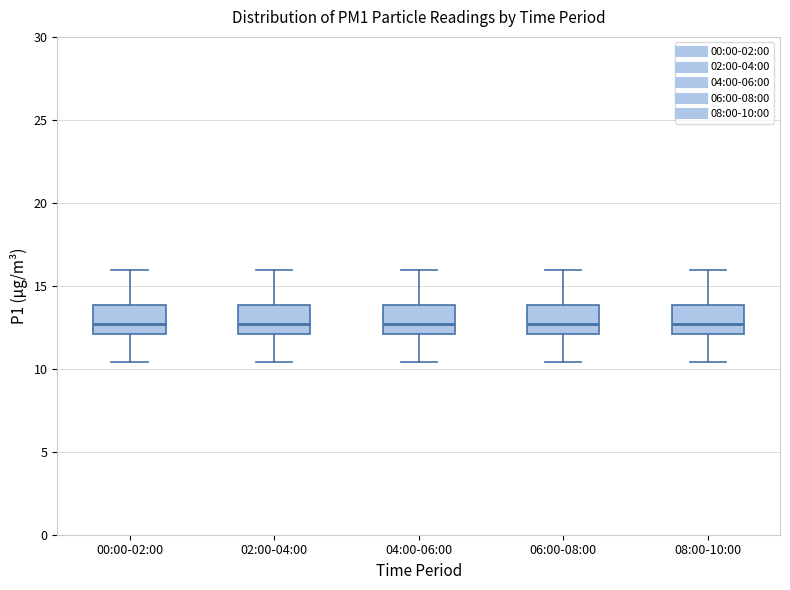

Reading left to right, transcribe this box plot: for each box, give where its median line is, the range the box spans, and where its two whiskers end, as read against the y-axis. The values are not printed on the chart, so give them approximately, as read against the axis.

00:00-02:00: median 12.5, box 12.0 to 14.0, whiskers 10.5 to 16.0
02:00-04:00: median 12.5, box 12.0 to 14.0, whiskers 10.5 to 16.0
04:00-06:00: median 12.5, box 12.0 to 14.0, whiskers 10.5 to 16.0
06:00-08:00: median 12.5, box 12.0 to 14.0, whiskers 10.5 to 16.0
08:00-10:00: median 12.5, box 12.0 to 14.0, whiskers 10.5 to 16.0